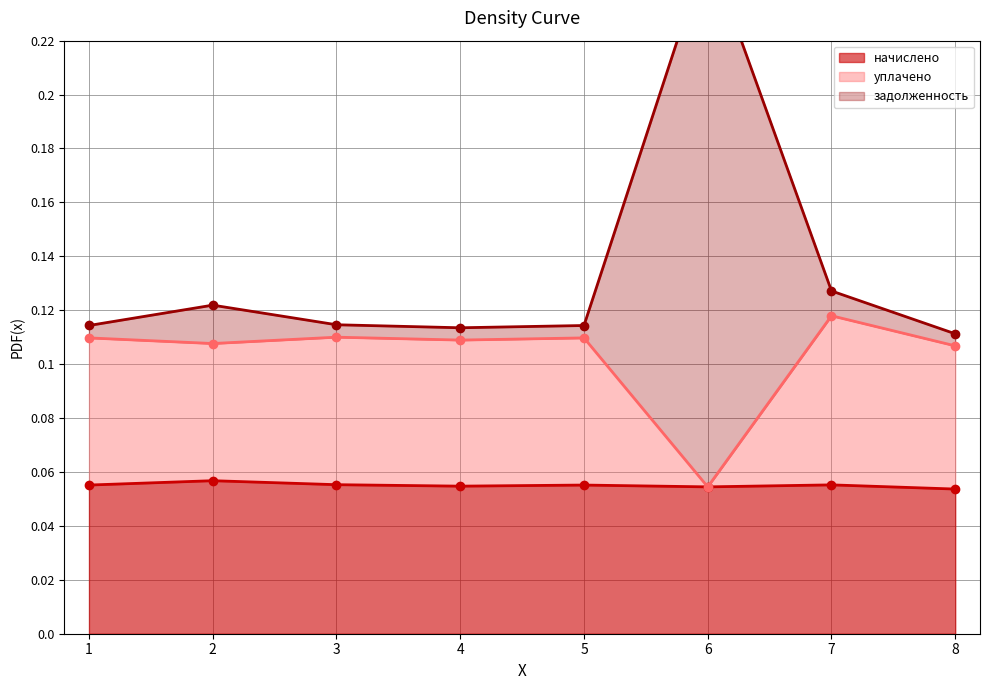

True or false: задолженность and уплачено cross at least once.

False